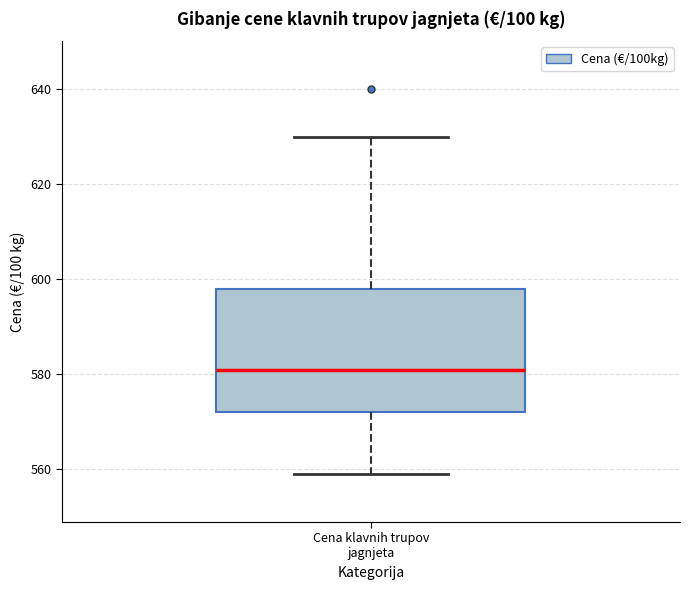

Read this box plot against the y-axis: the position of the median line, the range covered by the box, and the ends of both whiskers. The values are not printed on the chart, so give them approximately, as read against the axis.

median 580, box 572 to 598, whiskers 558 to 630